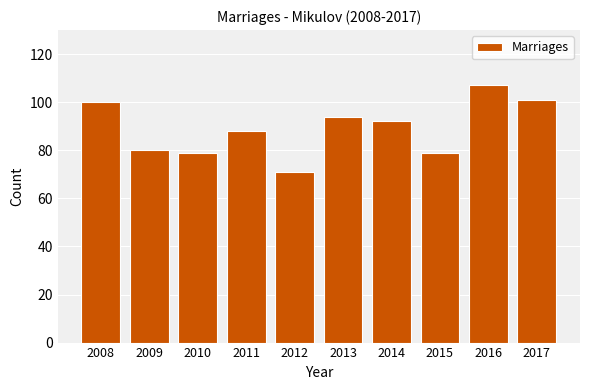

Reading left to right, extract all data points from this chart.

100	80	79	88	71	94	92	79	107	101